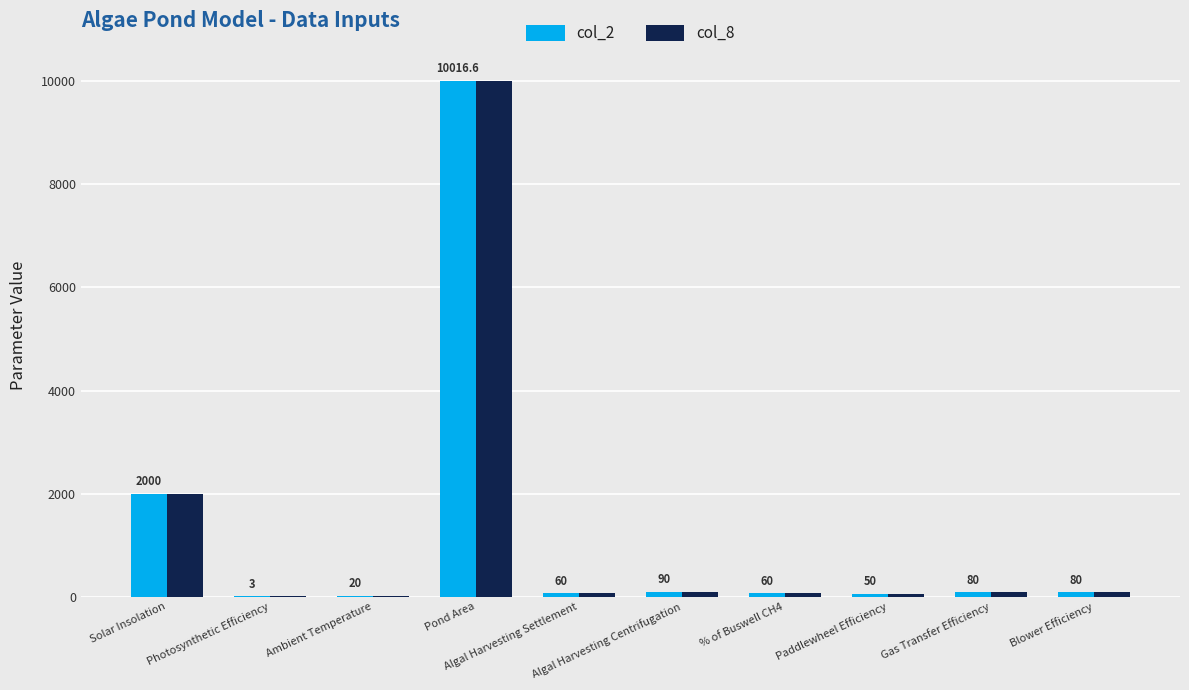

What is the sum of all col_2 values?

12459.6